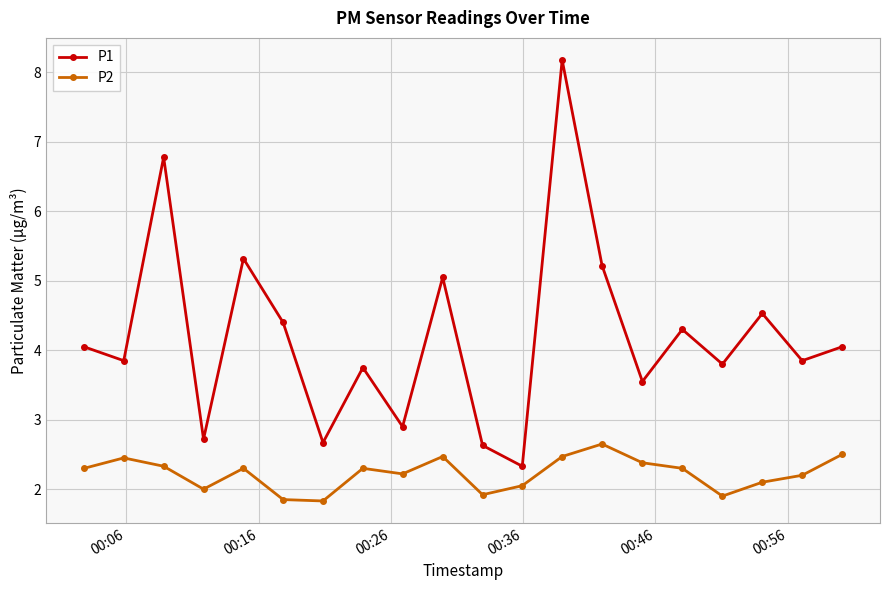

Which series has the largest range (max minus min)?

P1